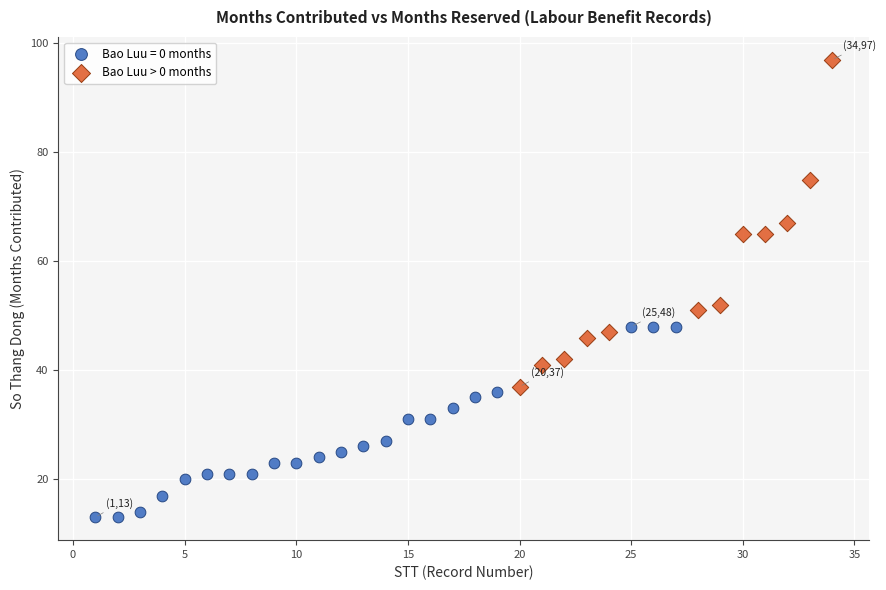

Which series contains the highest Y value?

Bao Luu > 0 months